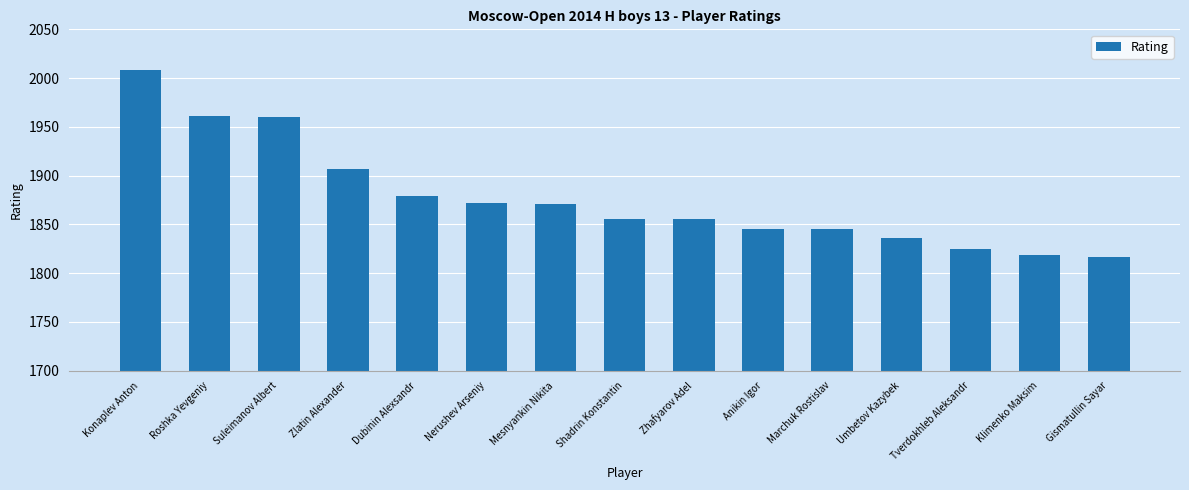

The value at Roshka Yevgeniy is 1961. True or false?

True